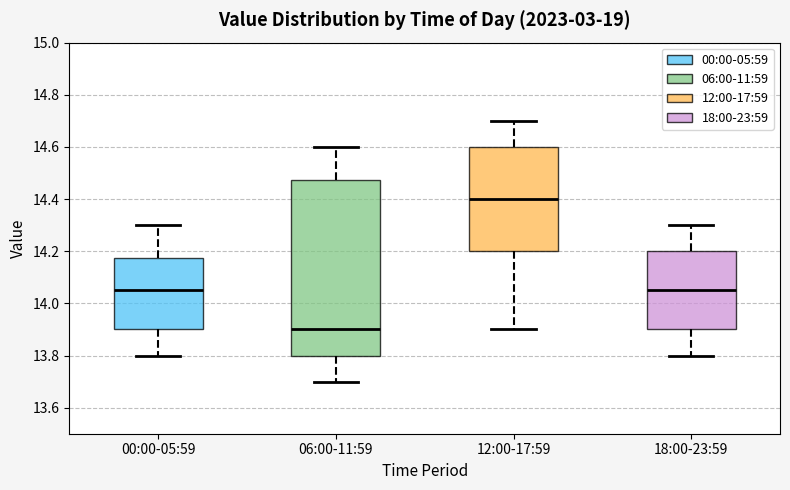

Reading left to right, read every box against the y-axis: the position of its median line, the range the box covers, and the ends of its whiskers. The values are not printed on the chart, so give them approximately, as read against the axis.

00:00-05:59: median 14.06, box 13.90 to 14.18, whiskers 13.80 to 14.30
06:00-11:59: median 13.90, box 13.80 to 14.48, whiskers 13.70 to 14.60
12:00-17:59: median 14.40, box 14.20 to 14.60, whiskers 13.90 to 14.70
18:00-23:59: median 14.06, box 13.90 to 14.20, whiskers 13.80 to 14.30